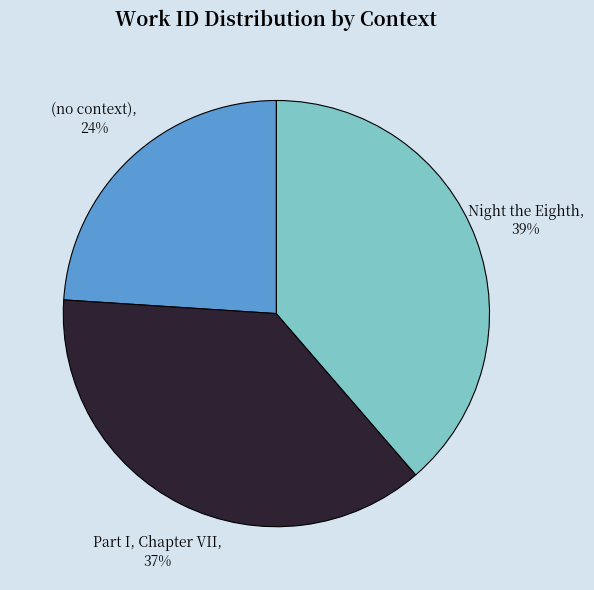

Is there a majority slice in this chart?

No